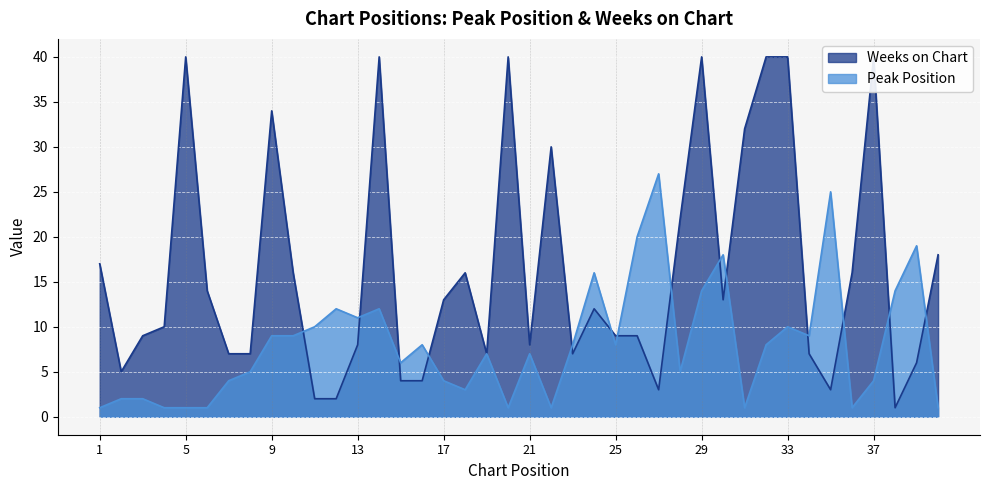

List the series in order of their overall mean, lowest first.

Peak Position, Weeks on Chart